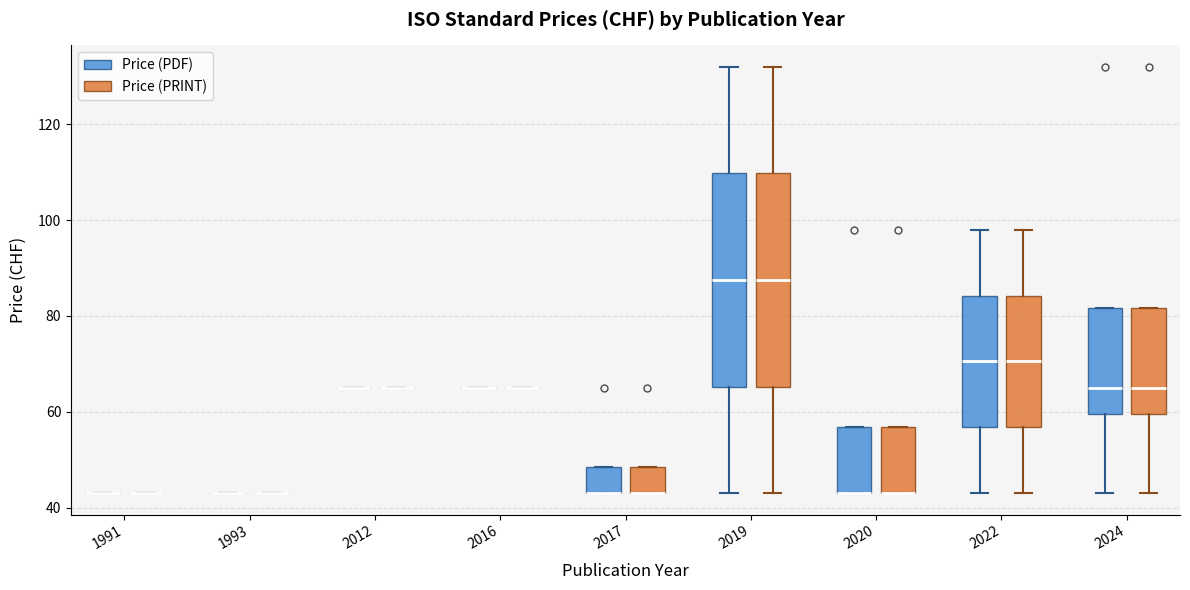

Reading left to right, read every box against the y-axis: the position of its median line, the range the box covers, and the ends of its whiskers. The values are not printed on the chart, so give them approximately, as read against the axis.

1991 (Price (PDF)): box collapsed to a line at 44, whiskers 44 to 44
1991 (Price (PRINT)): box collapsed to a line at 44, whiskers 44 to 44
1993 (Price (PDF)): box collapsed to a line at 44, whiskers 44 to 44
1993 (Price (PRINT)): box collapsed to a line at 44, whiskers 44 to 44
2012 (Price (PDF)): box collapsed to a line at 66, whiskers 66 to 66
2012 (Price (PRINT)): box collapsed to a line at 66, whiskers 66 to 66
2016 (Price (PDF)): box collapsed to a line at 66, whiskers 66 to 66
2016 (Price (PRINT)): box collapsed to a line at 66, whiskers 66 to 66
2017 (Price (PDF)): median 44 (drawn on the box's lower edge), box 44 to 48, whiskers 44 to 48
2017 (Price (PRINT)): median 44 (drawn on the box's lower edge), box 44 to 48, whiskers 44 to 48
2019 (Price (PDF)): median 88, box 66 to 110, whiskers 44 to 132
2019 (Price (PRINT)): median 88, box 66 to 110, whiskers 44 to 132
2020 (Price (PDF)): median 44 (drawn on the box's lower edge), box 44 to 56, whiskers 44 to 56
2020 (Price (PRINT)): median 44 (drawn on the box's lower edge), box 44 to 56, whiskers 44 to 56
2022 (Price (PDF)): median 70, box 56 to 84, whiskers 44 to 98
2022 (Price (PRINT)): median 70, box 56 to 84, whiskers 44 to 98
2024 (Price (PDF)): median 66, box 60 to 82, whiskers 44 to 82
2024 (Price (PRINT)): median 66, box 60 to 82, whiskers 44 to 82